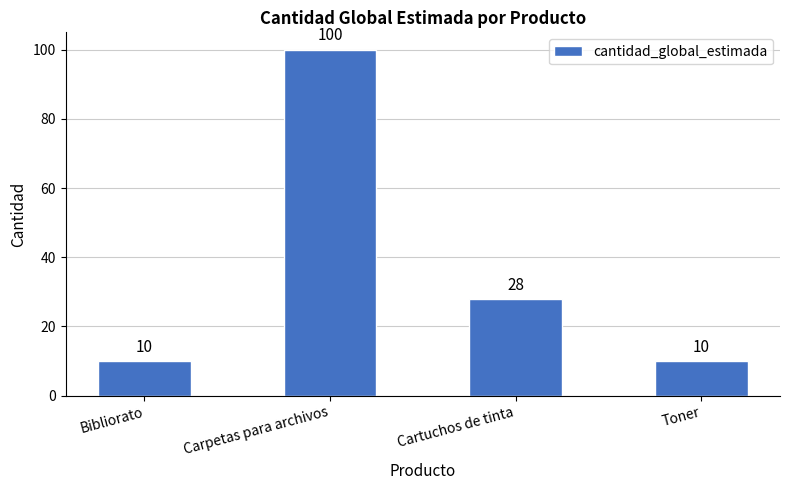

How many data points are less than 28?

2